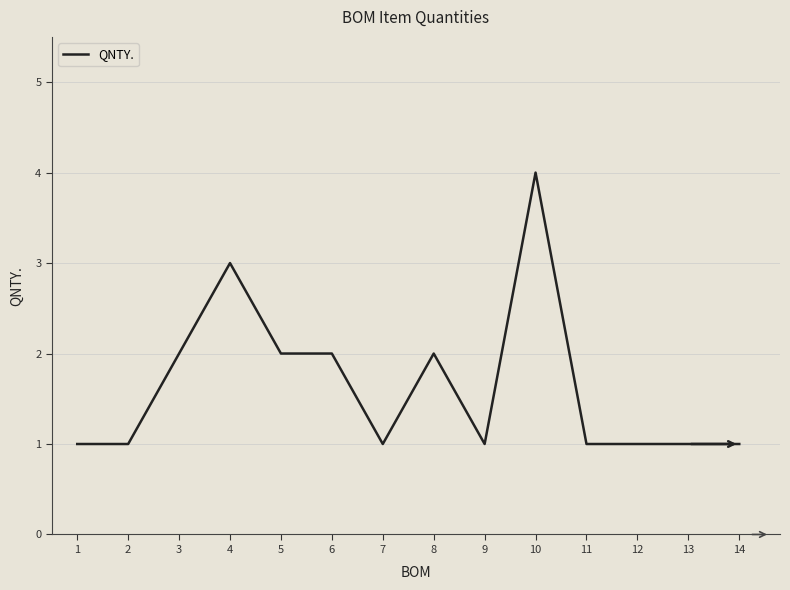

True or false: the data shows 3 at 8.

False